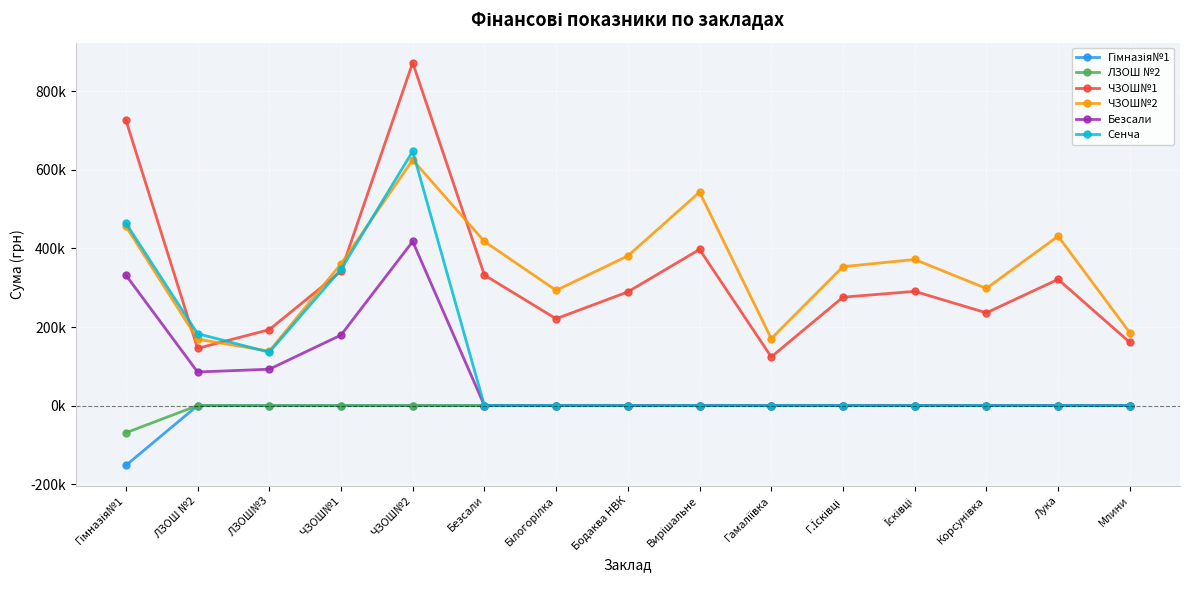

List the labels in order of Сенча value, smallest first.

Безсали, Білогорілка, Бодаква НВК, Вирішальне, Гамаліївка, Г.Їсківці, Їсківці, Корсунівка, Лука, Млини, ЛЗОШ№3, ЛЗОШ №2, ЧЗОШ№1, Гімназія№1, ЧЗОШ№2